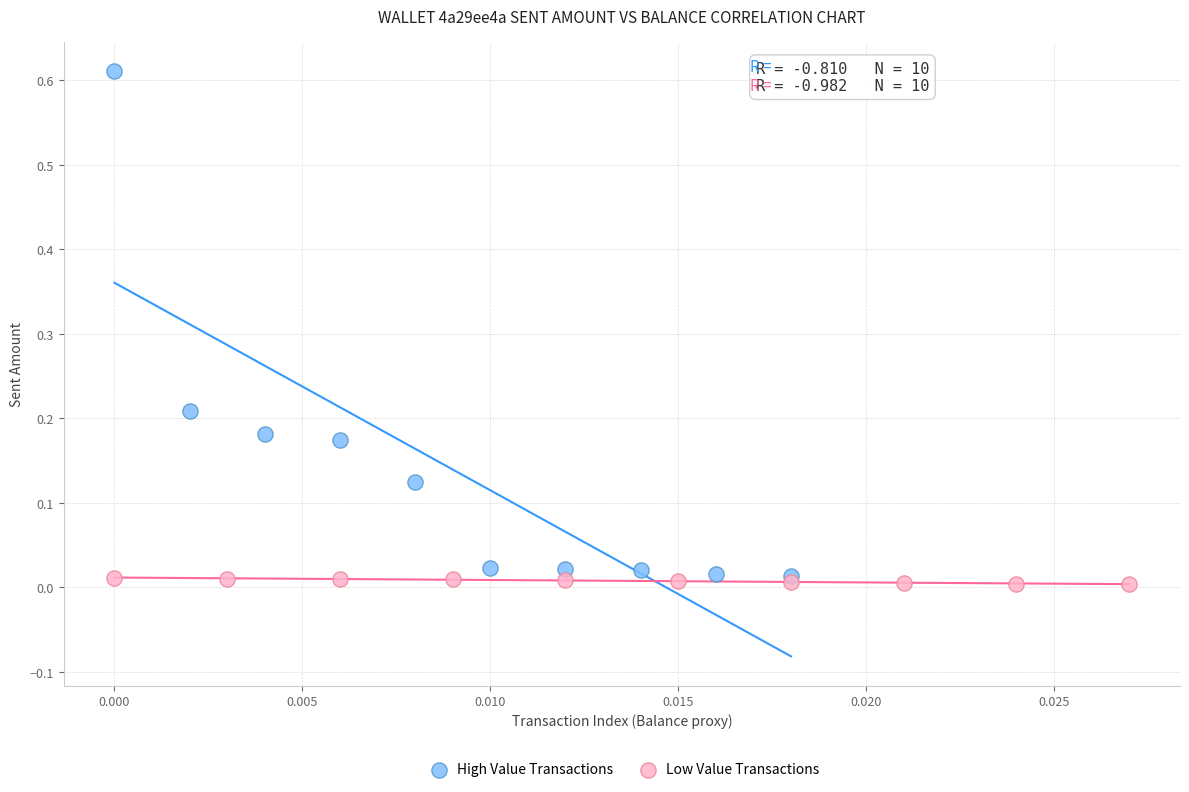

Which series reaches the maximum Y coordinate?

High Value Transactions